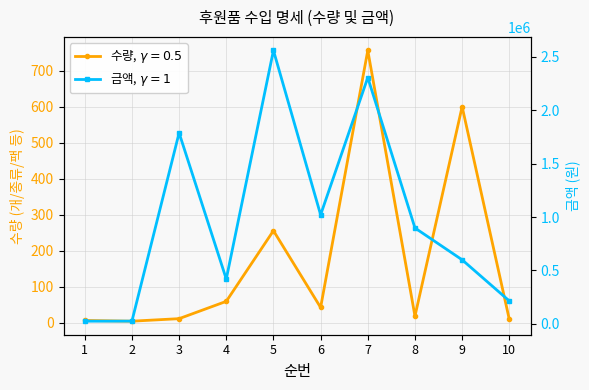

Approximately how many times larger is the value at 4 compared to 10?

2.0